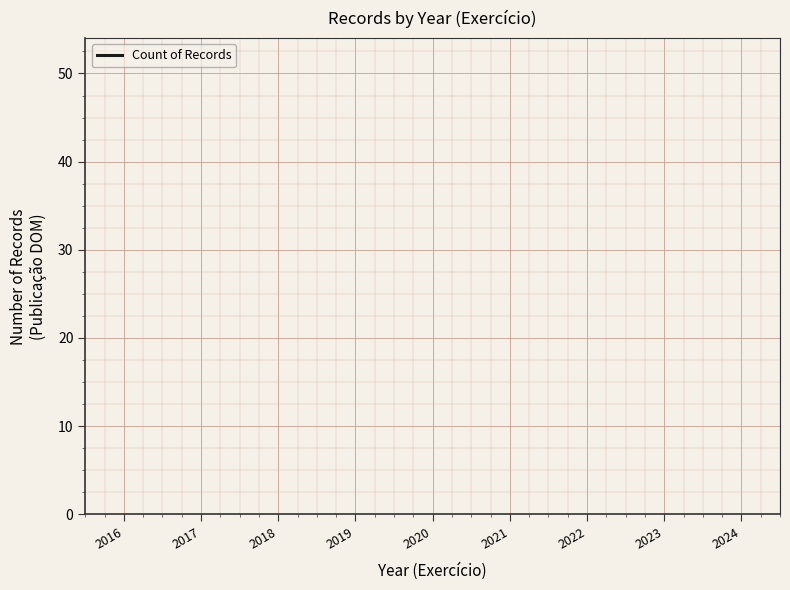

What is the smallest value displayed?

3